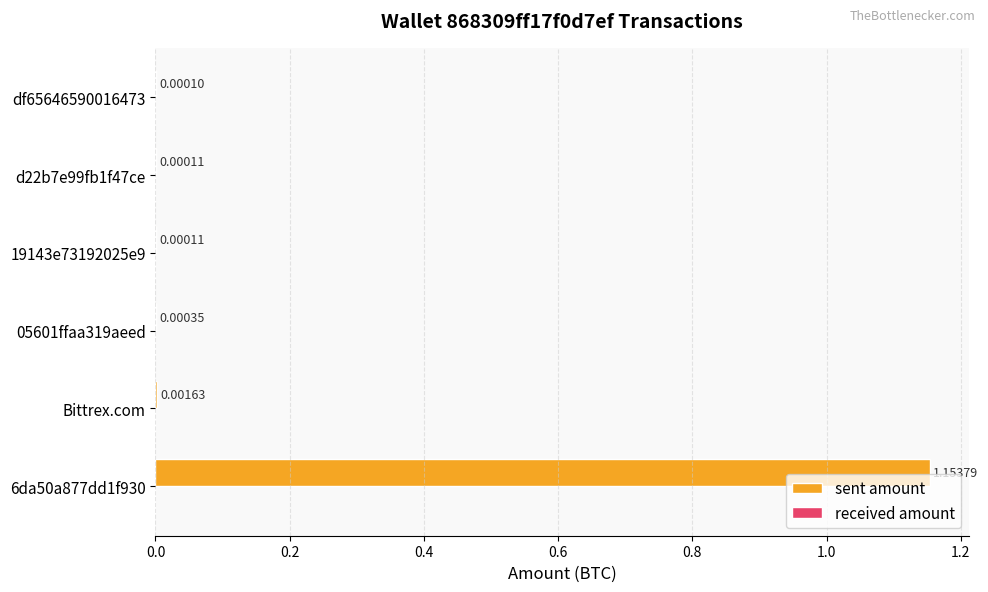

Which has a higher value, 05601ffaa319aeed or 6da50a877dd1f930?

6da50a877dd1f930